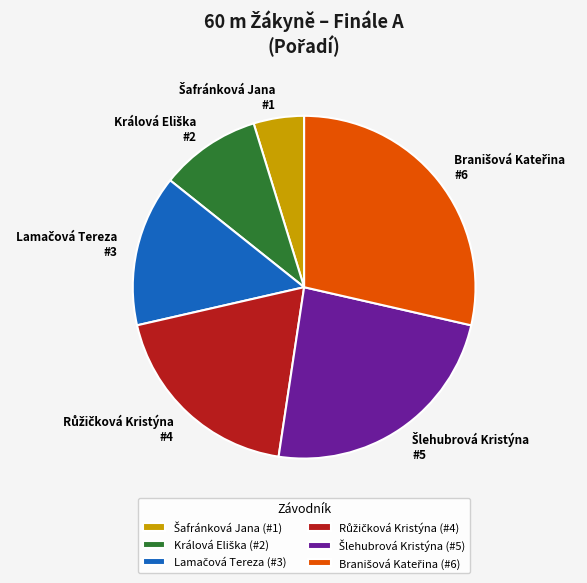

Is there any slice that represents more than half of the pie?

No